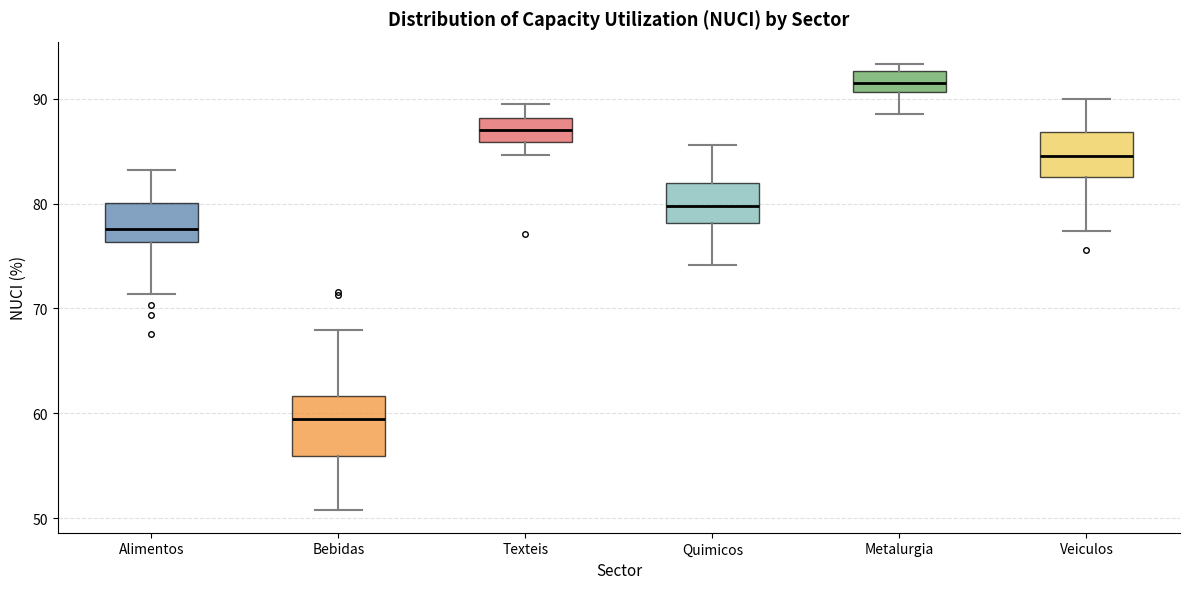

Reading left to right, read every box against the y-axis: the position of its median line, the range the box covers, and the ends of its whiskers. The values are not printed on the chart, so give them approximately, as read against the axis.

Alimentos: median 78, box 76 to 80, whiskers 71 to 83
Bebidas: median 59, box 56 to 62, whiskers 51 to 68
Texteis: median 87, box 86 to 88, whiskers 85 to 89
Quimicos: median 80, box 78 to 82, whiskers 74 to 86
Metalurgia: median 92, box 91 to 93, whiskers 89 to 93 (just above the box's upper edge)
Veiculos: median 85, box 83 to 87, whiskers 77 to 90